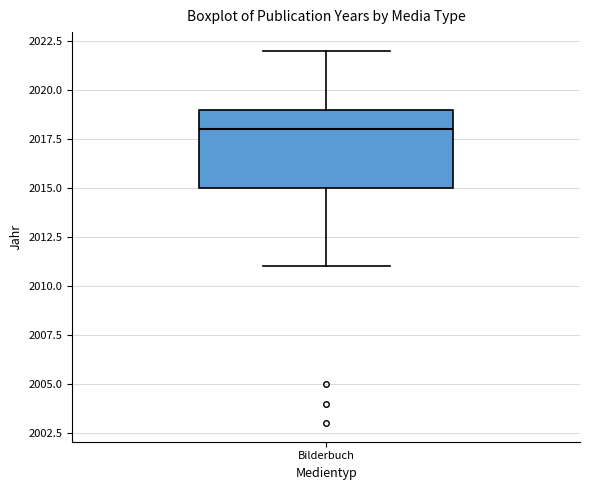

Where does the median line of the box for Bilderbuch sit on the y-axis? The values are not printed on the chart, so give them approximately, as read against the axis.

2018